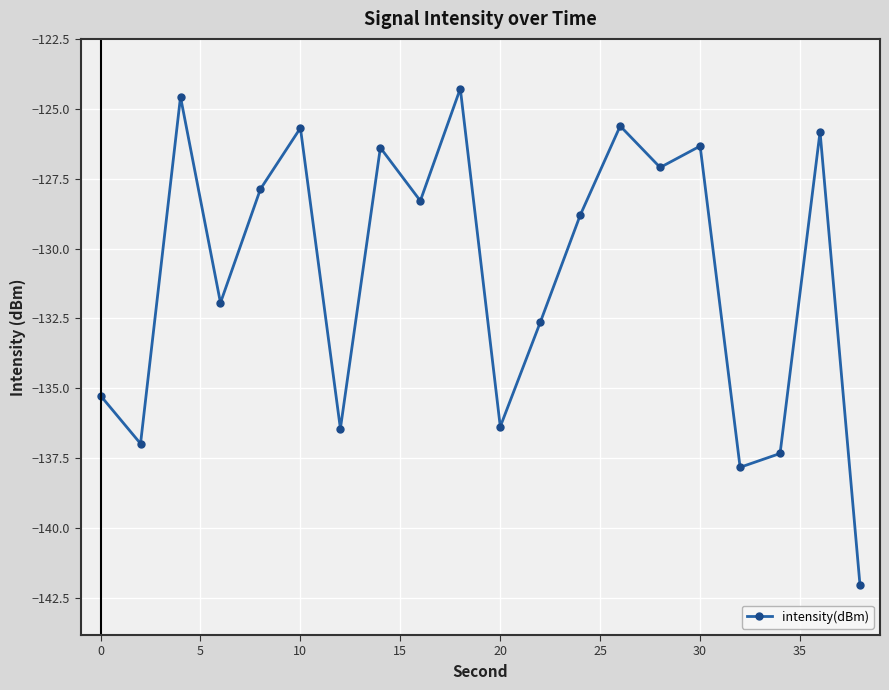

What is the difference between the second highest and second lowest values?

13.3